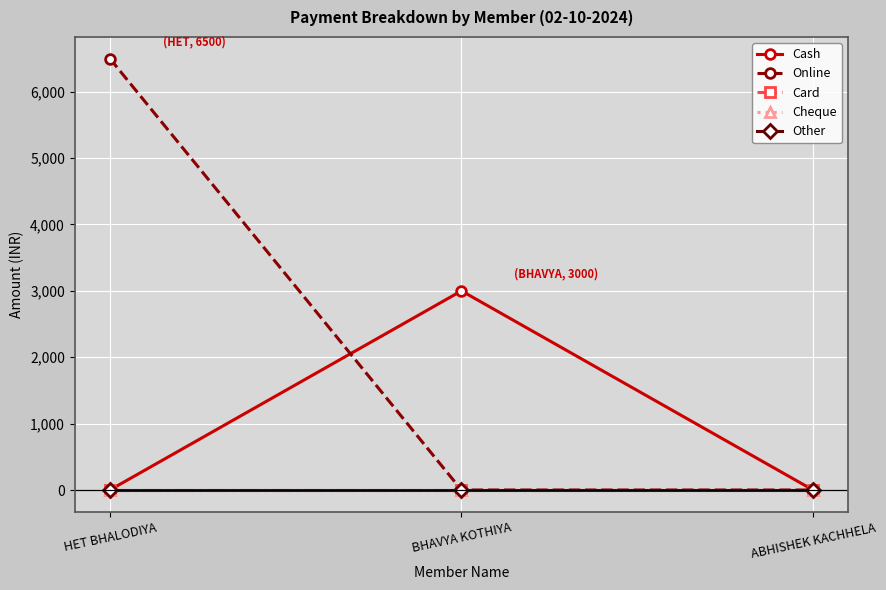

Does the chart have visible grid lines?

Yes